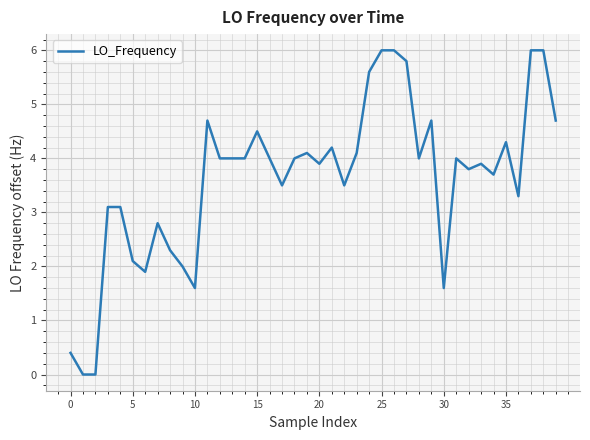

What is the sum of all values?

145.2